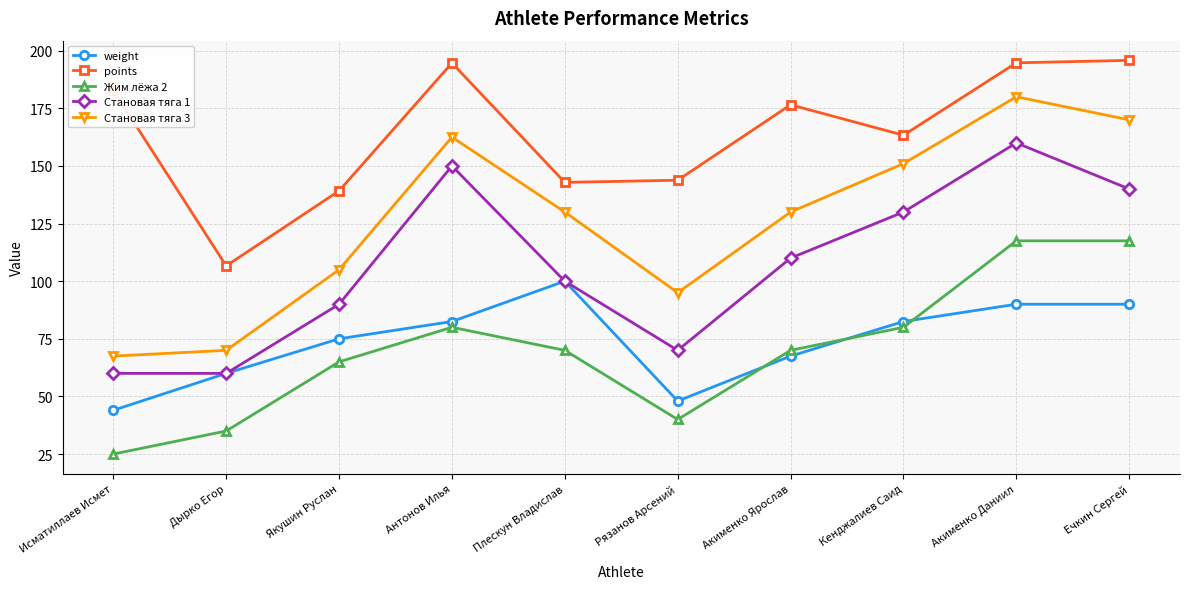

Where does the Становая тяга 3 series first go above 130?

Антонов Илья